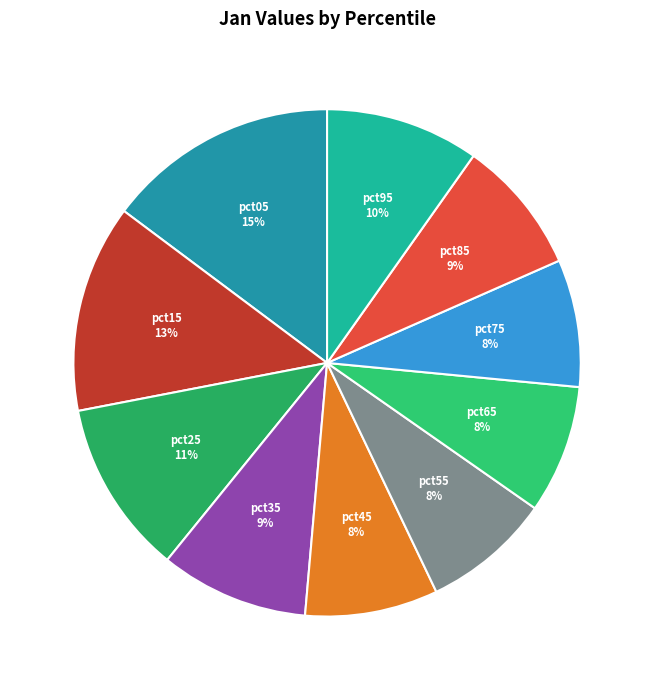

To the nearest percent, what percentage of the pie is pct75?

8%